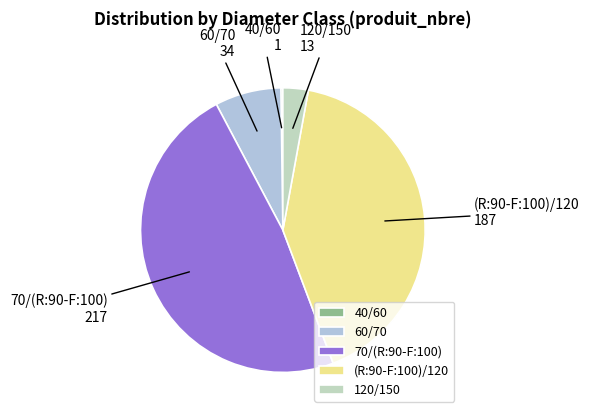

Does any single category account for the majority?

No